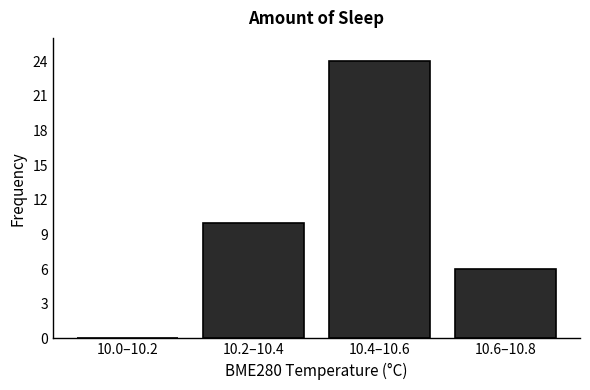

Reading left to right, what are all the values shown in this chart?

10.0–10.2=0	10.2–10.4=10	10.4–10.6=24	10.6–10.8=6